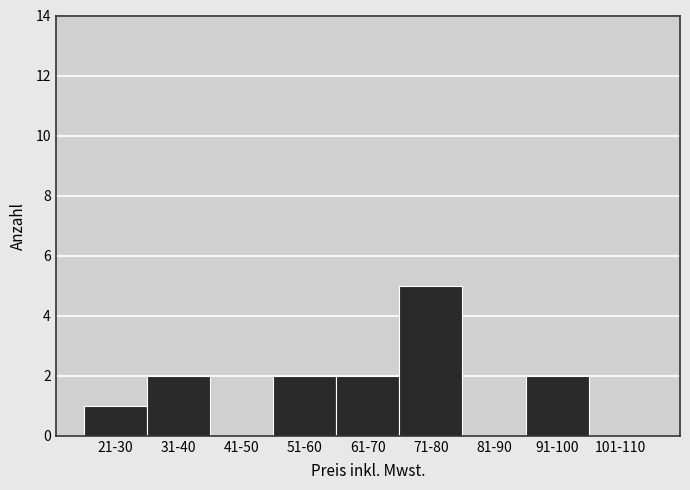

Reading left to right, extract all data points from this chart.

21-30=1	31-40=2	41-50=0	51-60=2	61-70=2	71-80=5	81-90=0	91-100=2	101-110=0